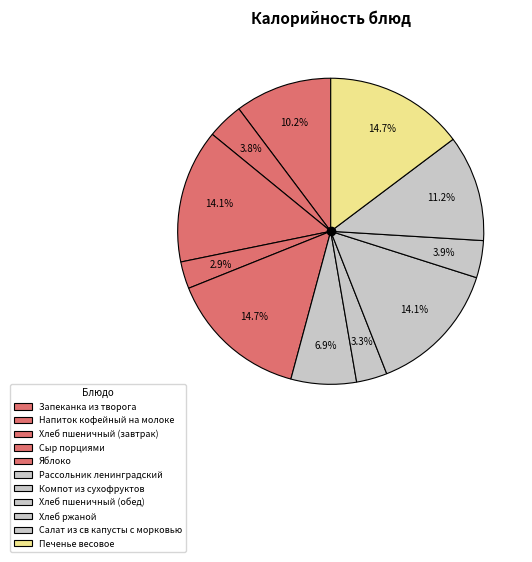

What is the total percentage of Компот из сухофруктов and Печенье весовое?

18.0%